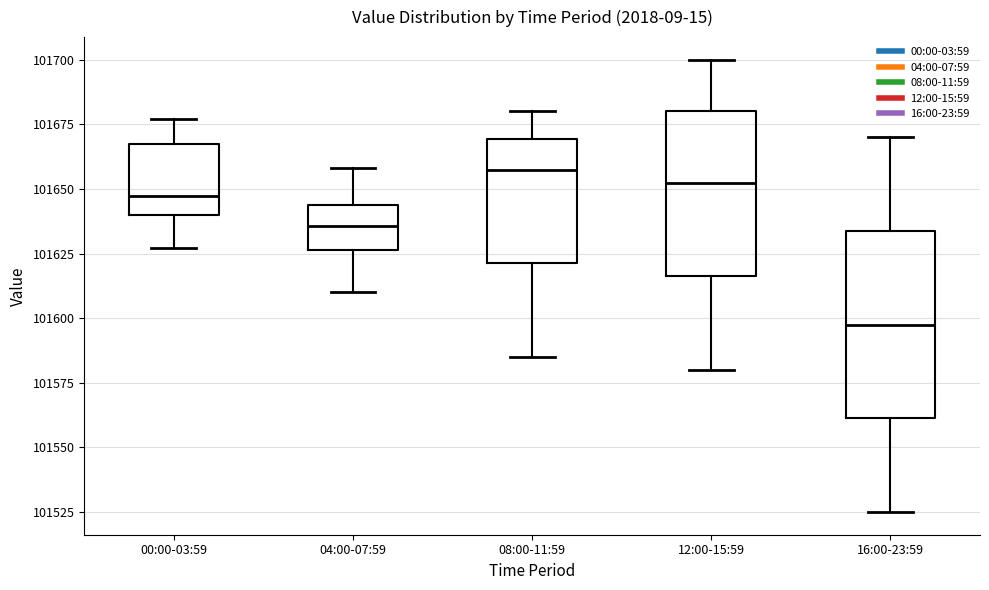

Reading left to right, read every box against the y-axis: the position of its median line, the range the box covers, and the ends of its whiskers. The values are not printed on the chart, so give them approximately, as read against the axis.

00:00-03:59: median 101645, box 101640 to 101670, whiskers 101625 to 101675
04:00-07:59: median 101635, box 101625 to 101645, whiskers 101610 to 101660
08:00-11:59: median 101660, box 101620 to 101670, whiskers 101585 to 101680
12:00-15:59: median 101655, box 101615 to 101680, whiskers 101580 to 101700
16:00-23:59: median 101600, box 101560 to 101635, whiskers 101525 to 101670